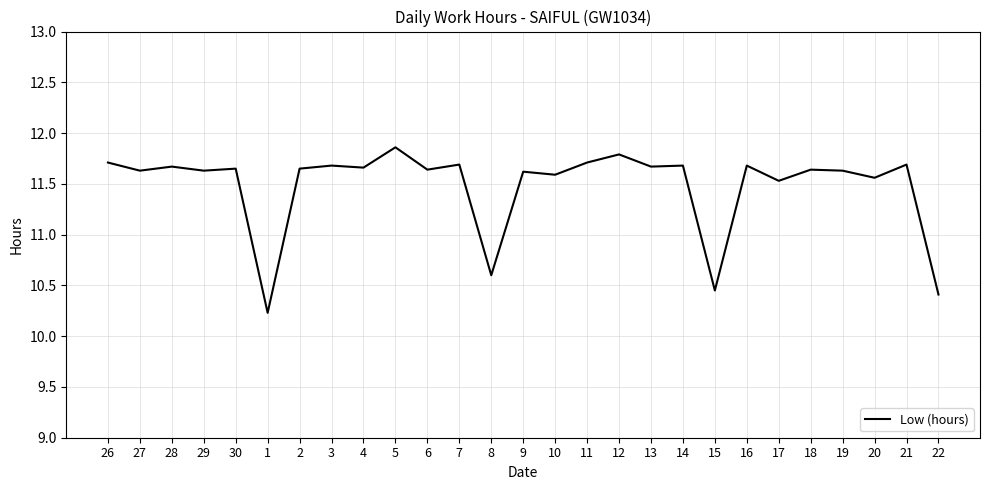

What position from the right is 21?

2